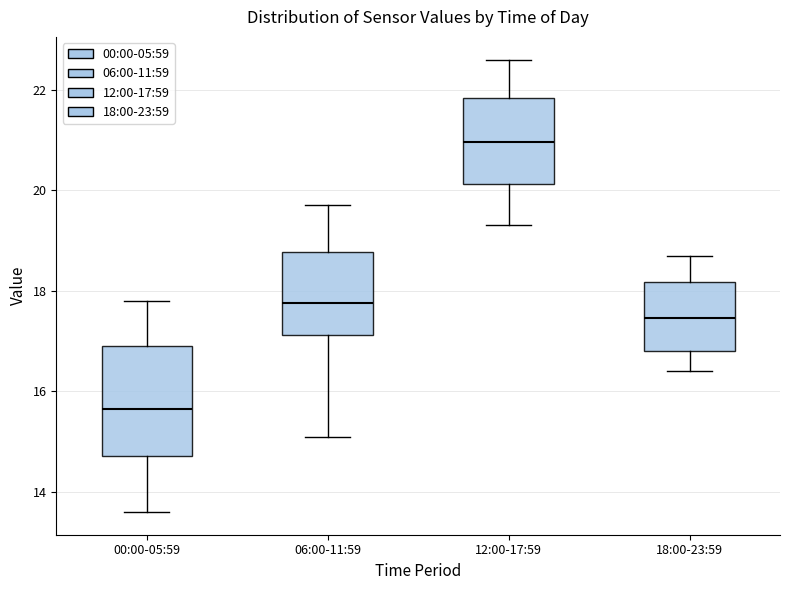

Which box is the tallest, from its lower edge to its upper edge?

00:00-05:59